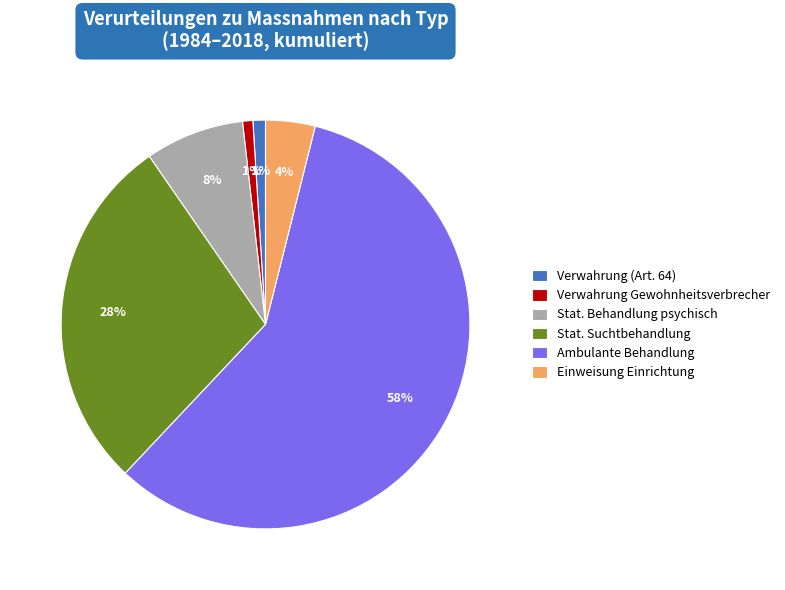

How many slices are in this pie chart?

6